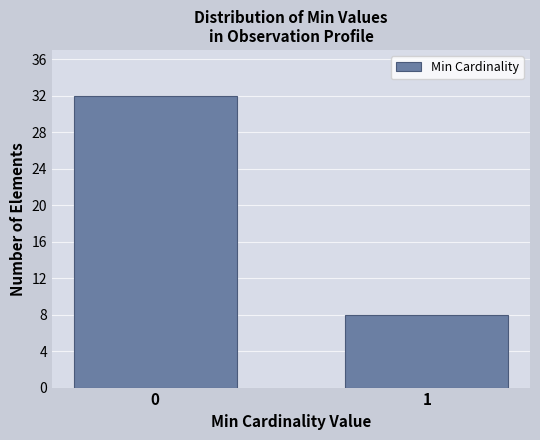

Reading left to right, extract all data points from this chart.

32	8